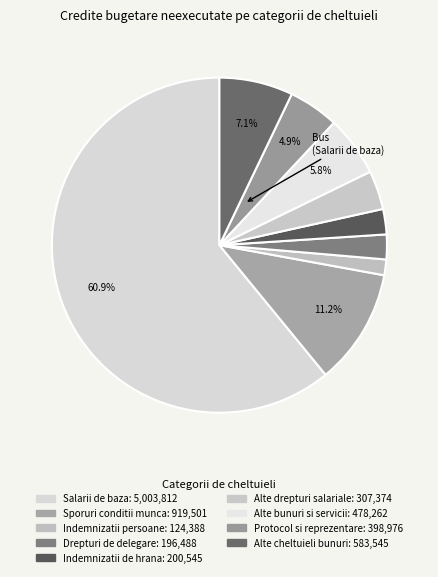

To the nearest percent, what is the difference between the largest and smallest slice percentages?

59%